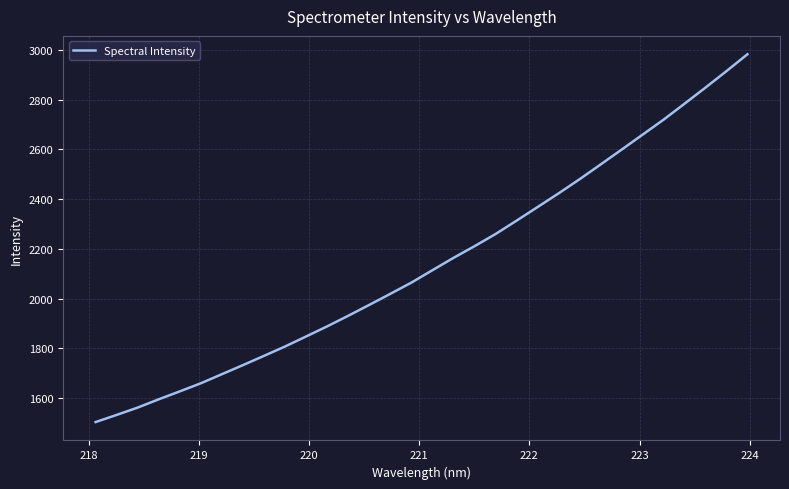

What is the smallest value displayed?

1503.8